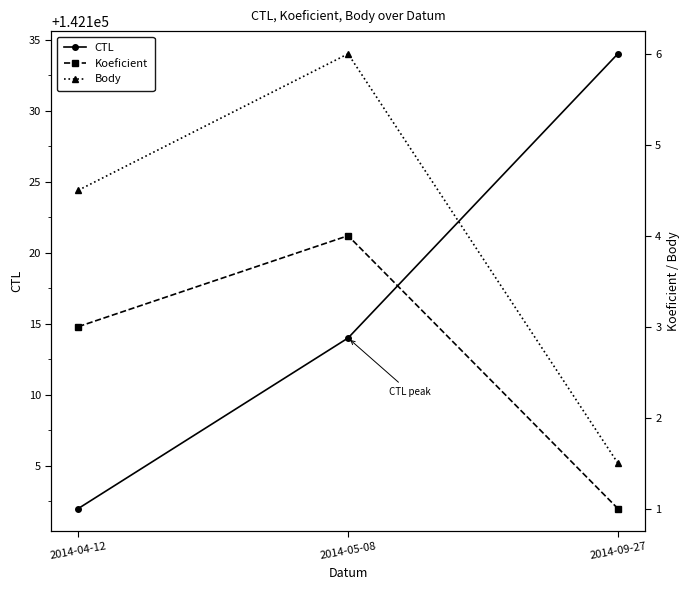

Does the chart have visible grid lines?

No